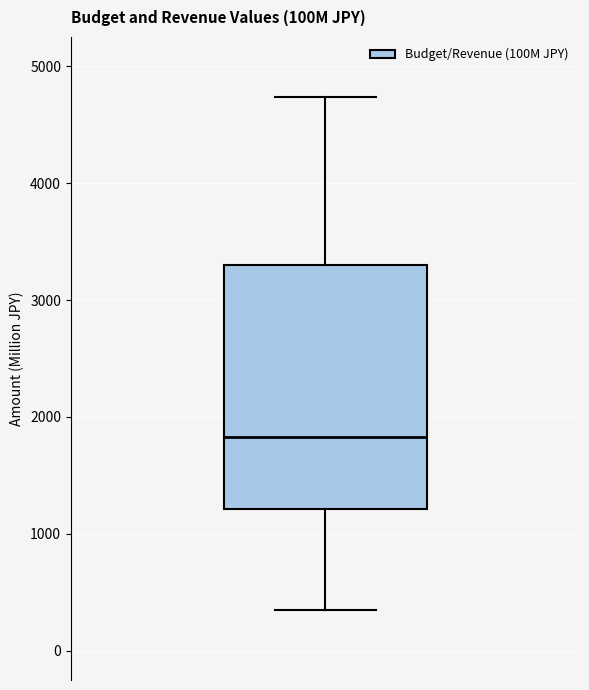

Transcribe this box plot: give where the median line is, the range the box spans, and where the two whiskers end, as read against the y-axis. The values are not printed on the chart, so give them approximately, as read against the axis.

median 1800, box 1200 to 3300, whiskers 300 to 4700